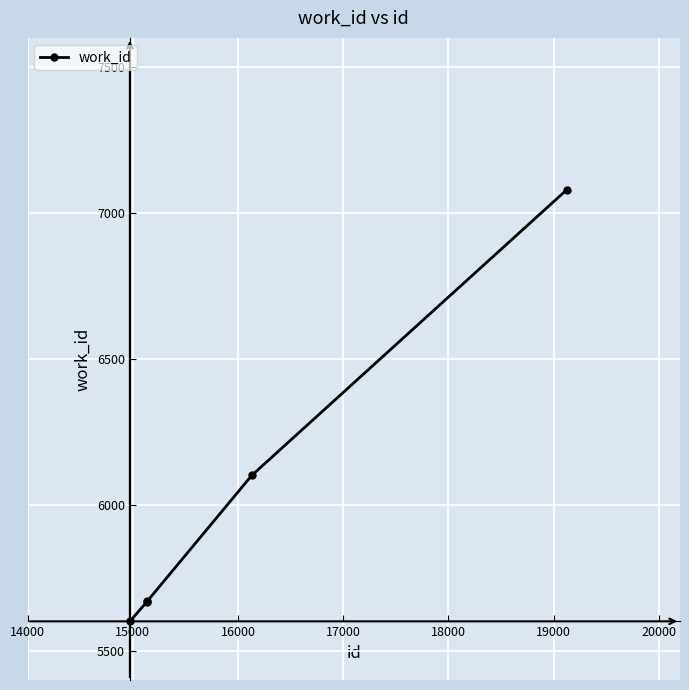

True or false: there are more than 1 points higher than both neighbors.

False